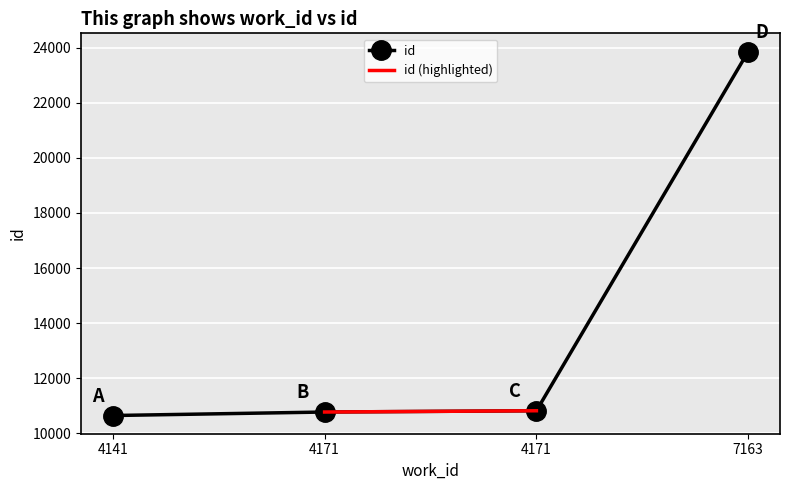

List the labels in order of value, smallest first.

4141, 4171, 4171, 7163